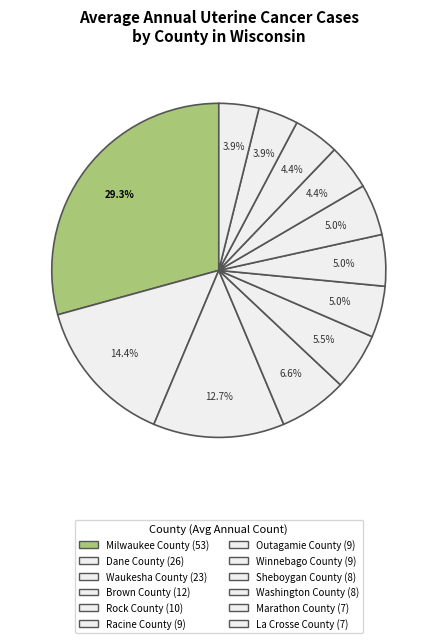

To the nearest percent, what is the difference between the Sheboygan County and Dane County slice percentages?

10%